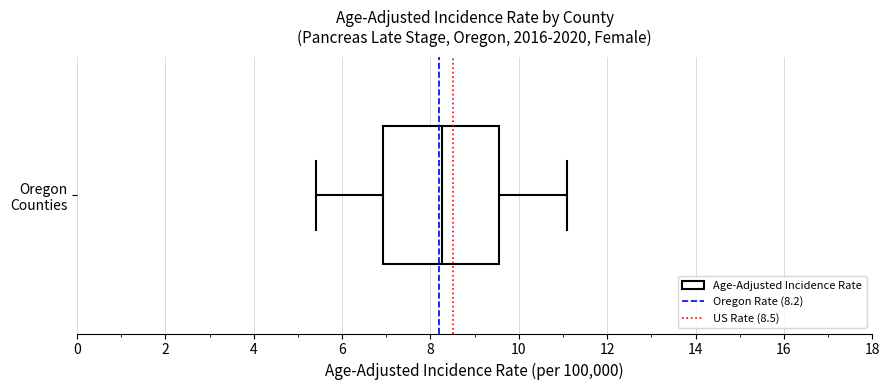

Read this box plot against the x-axis: the position of the median line, the range covered by the box, and the ends of both whiskers. The values are not printed on the chart, so give them approximately, as read against the axis.

median 8.2, box 7.0 to 9.6, whiskers 5.4 to 11.2